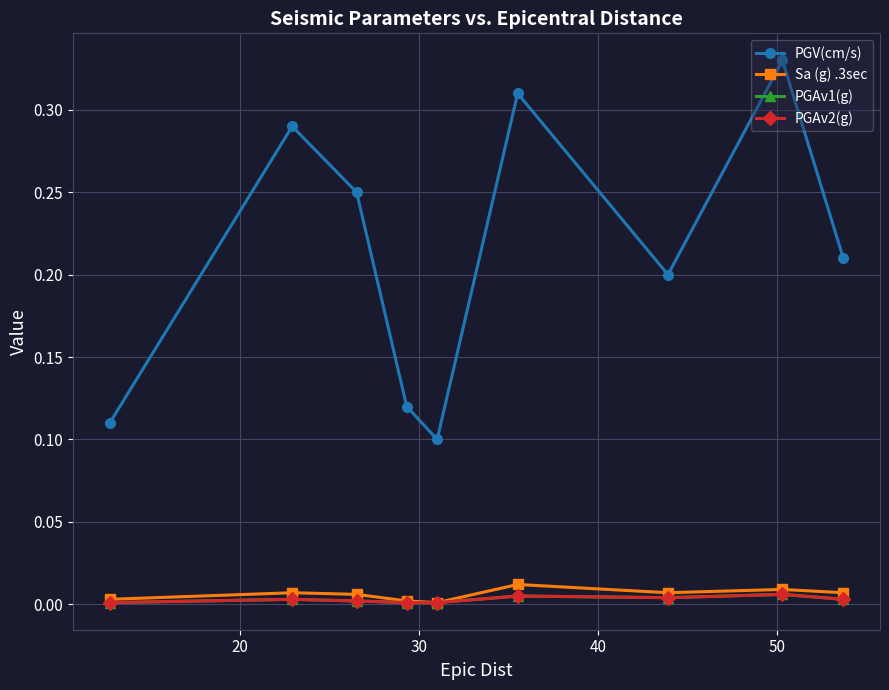

Does the chart have visible grid lines?

Yes